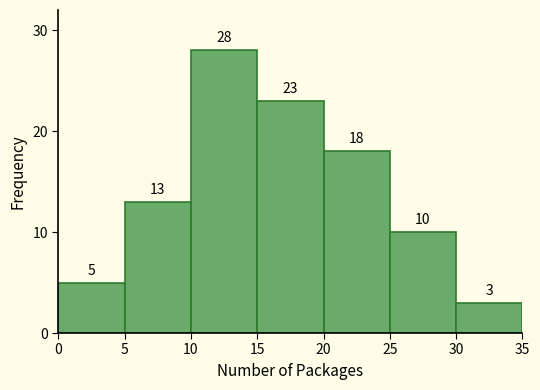

Reading left to right, transcribe this chart: for each bar, give the range it covers on the x-axis and its height.

0 to 5: 5
5 to 10: 13
10 to 15: 28
15 to 20: 23
20 to 25: 18
25 to 30: 10
30 to 35: 3